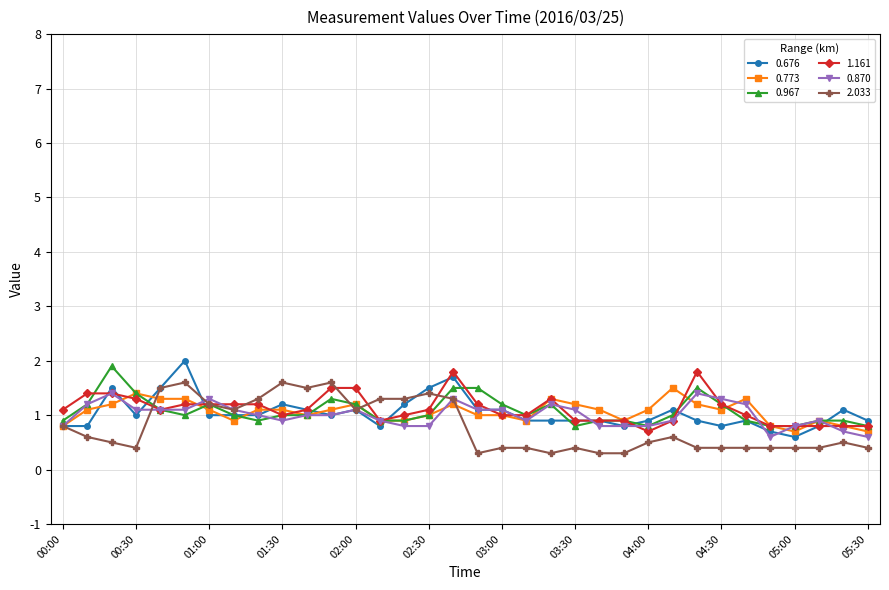

What is the value of the 0.967 point at the 32nd from the left?

0.9